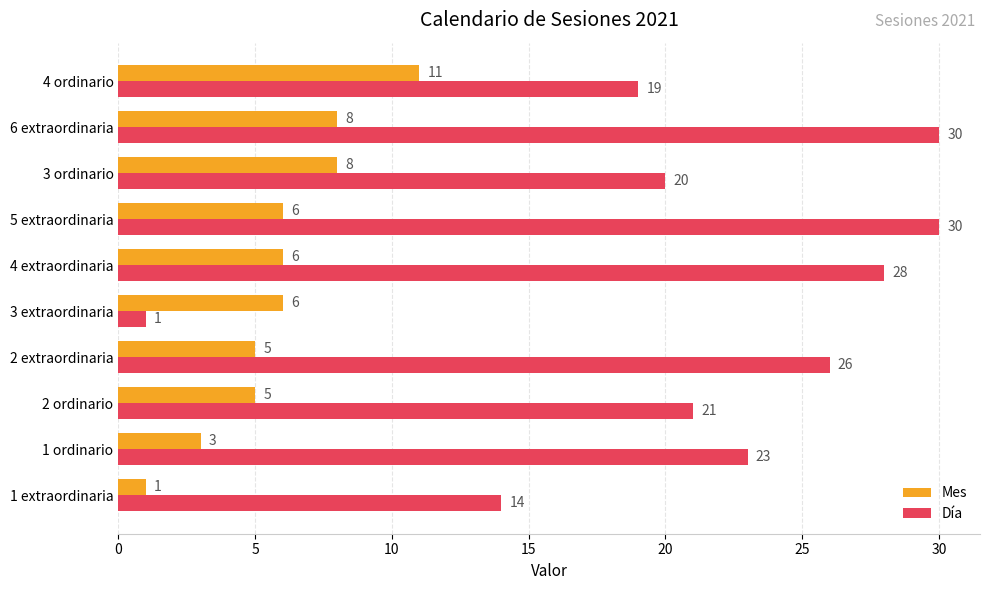

Is it true that Día equals 21 at 2 ordinario?

True